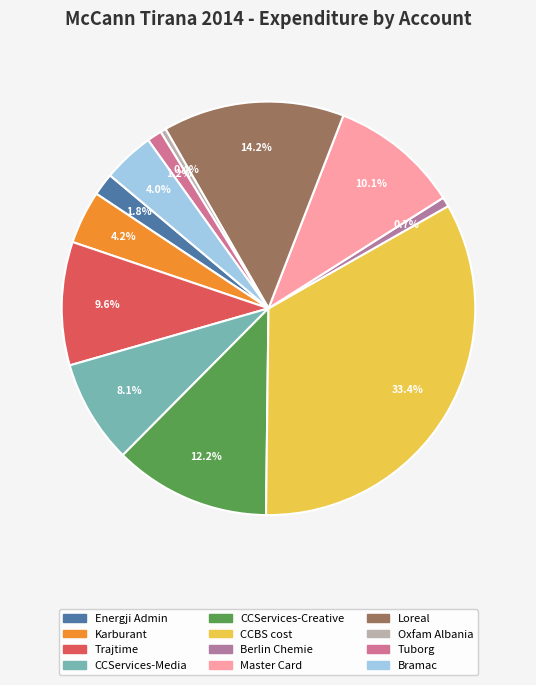

How many segments does this pie chart have?

12